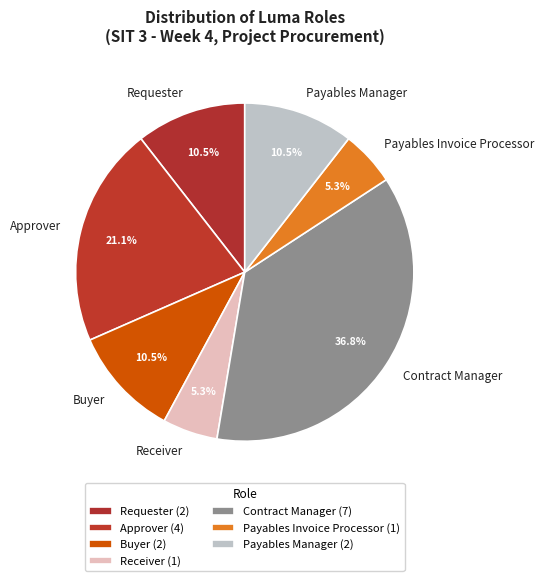

Is Payables Manager the majority of the pie?

No